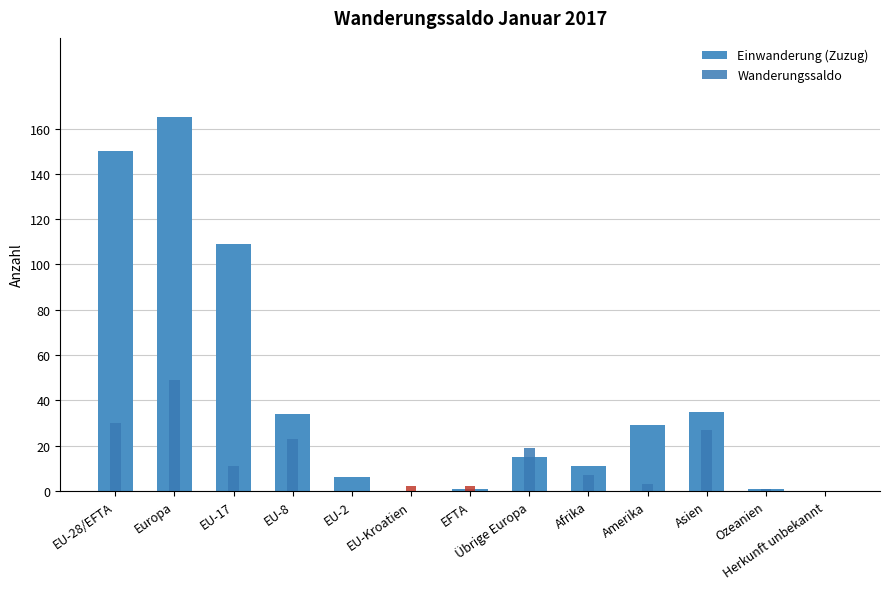

The value of Wanderungssaldo at EU-17 is 7. True or false?

False